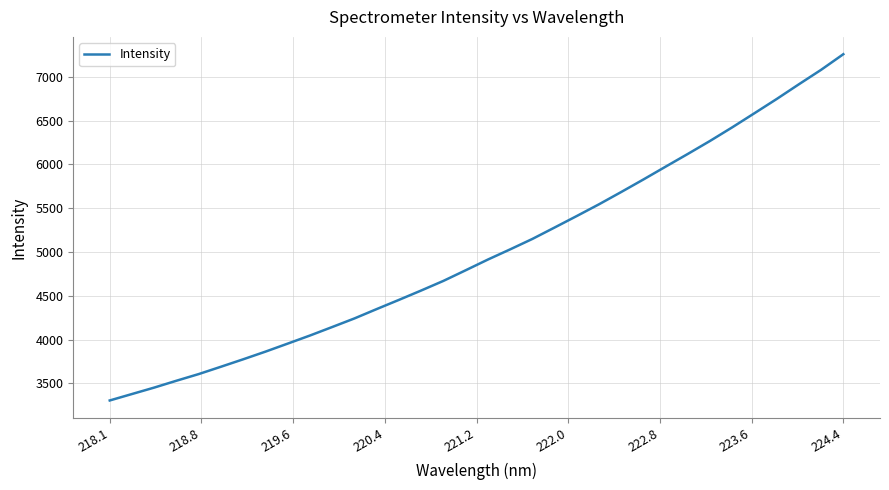

What is the smallest value displayed?

3304.9